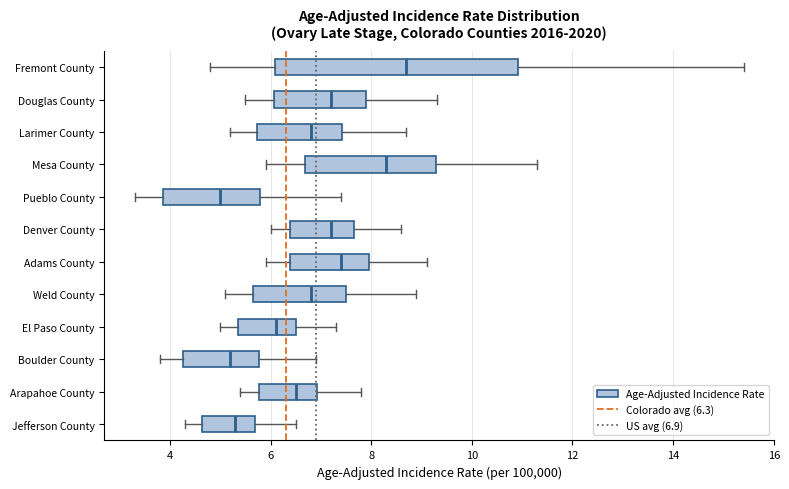

Where does the right whisker of the box for Douglas County end on the x-axis? The values are not printed on the chart, so give them approximately, as read against the axis.

9.4